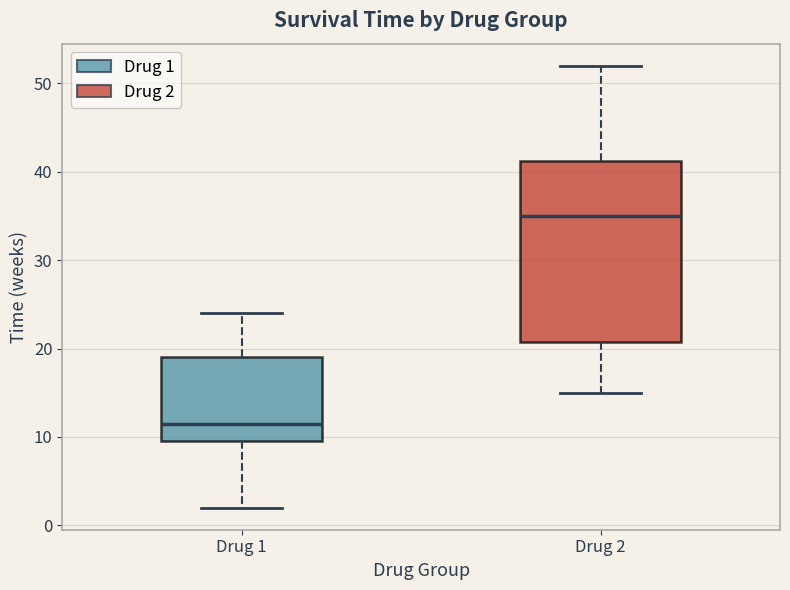

Which box is the tallest, from its lower edge to its upper edge?

Drug 2